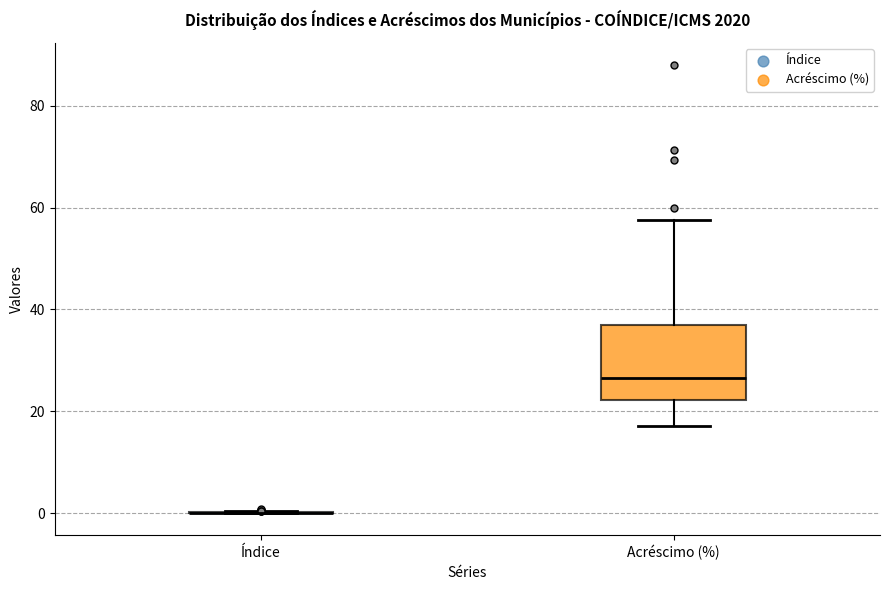

Reading left to right, read every box against the y-axis: the position of its median line, the range the box covers, and the ends of its whiskers. The values are not printed on the chart, so give them approximately, as read against the axis.

Índice: box collapsed to a line at 0, whiskers 0 to 0
Acréscimo (%): median 26, box 22 to 36, whiskers 18 to 58